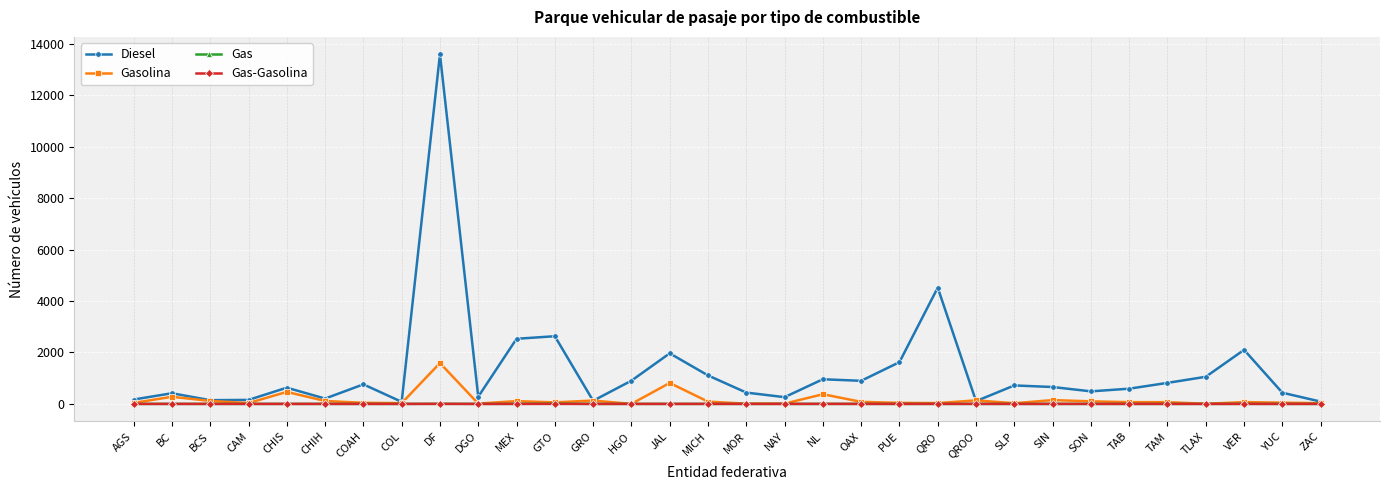

At which category is the sum across all series the highest?

DF